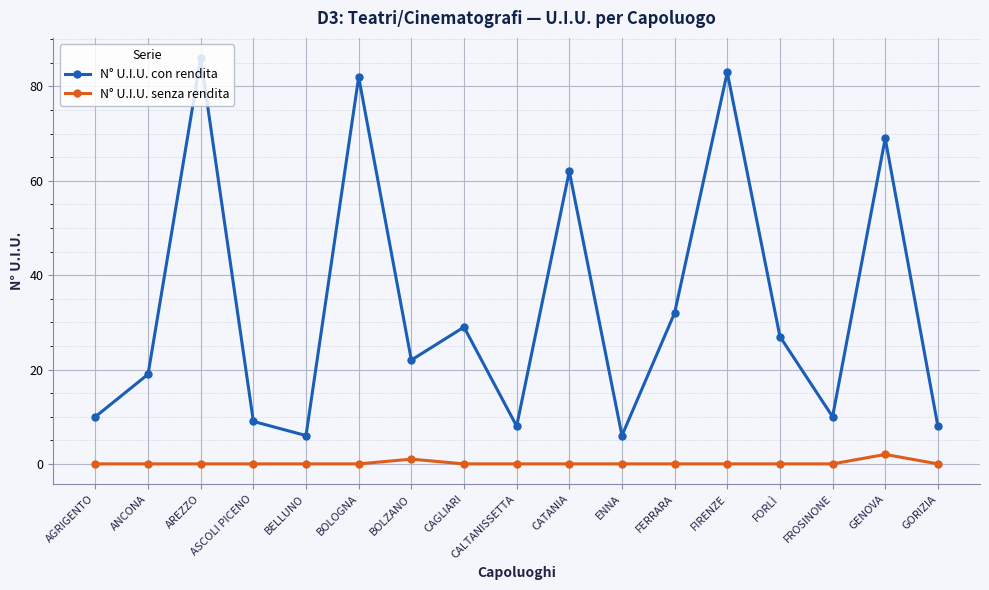

What is the difference between the maximum and second lowest values in the N° U.I.U. senza rendita series?

2